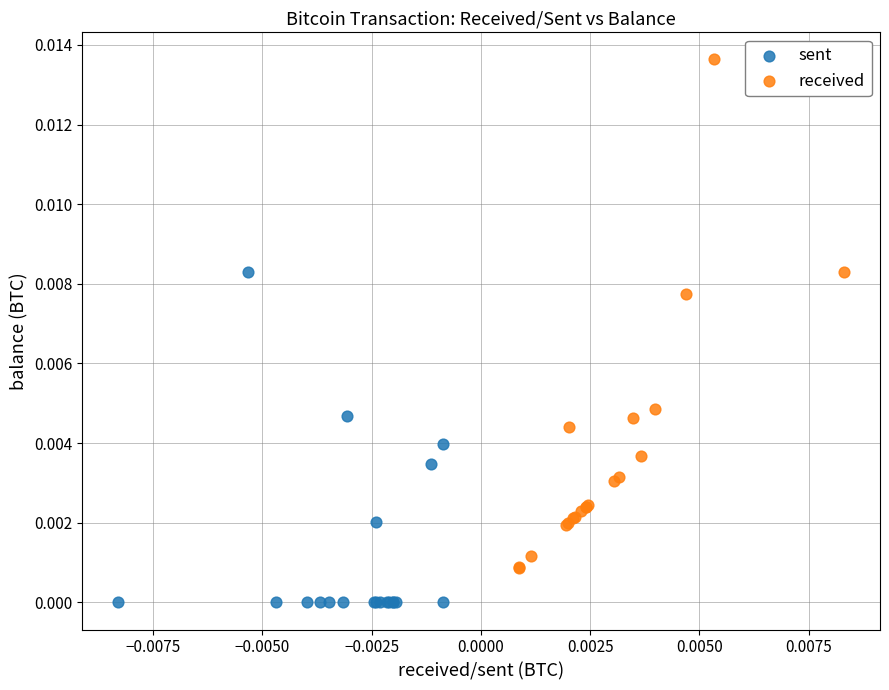

Which series contains the lowest Y value?

sent